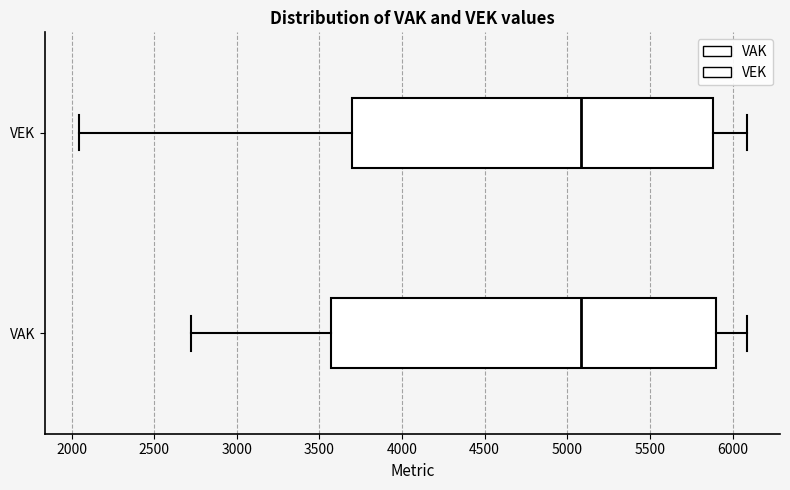

Where is the left edge of the box for VAK on the x-axis? The values are not printed on the chart, so give them approximately, as read against the axis.

3550